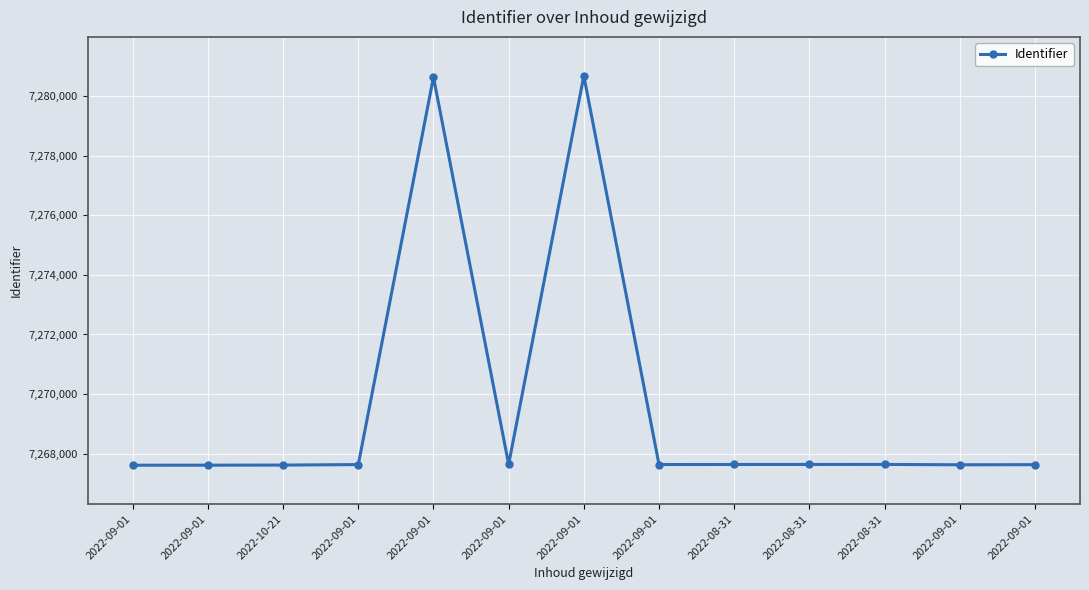

Where is the data nearest to the value 7274144?

2022-09-01